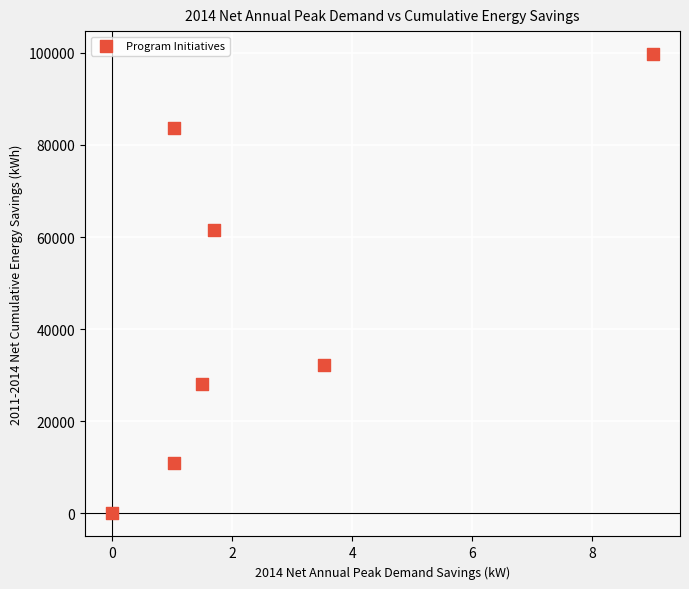

What Y value in the scatter plot is closest to 49860?

61544.5